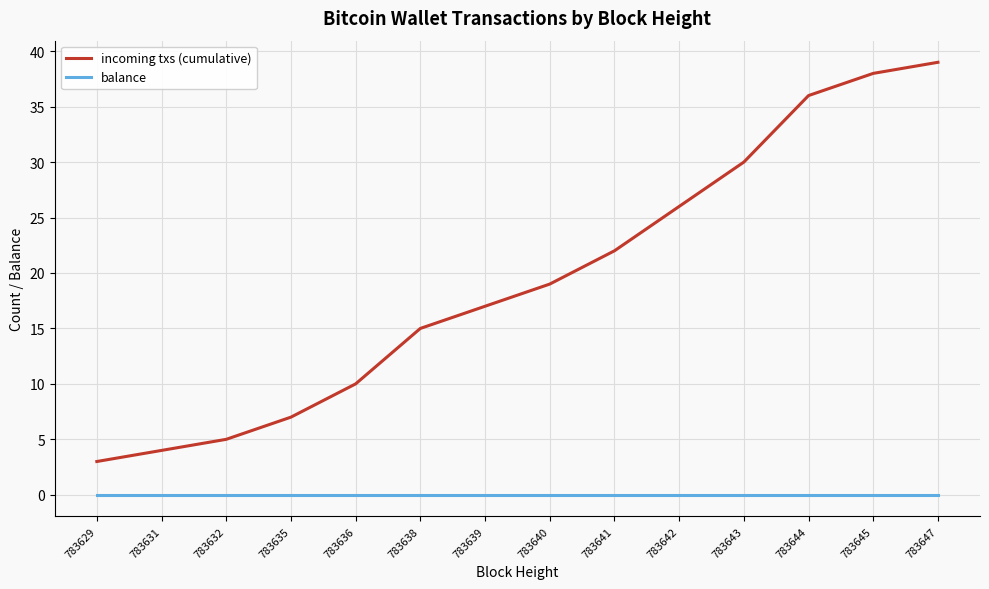

Is this an area chart (filled region under the line)?

No